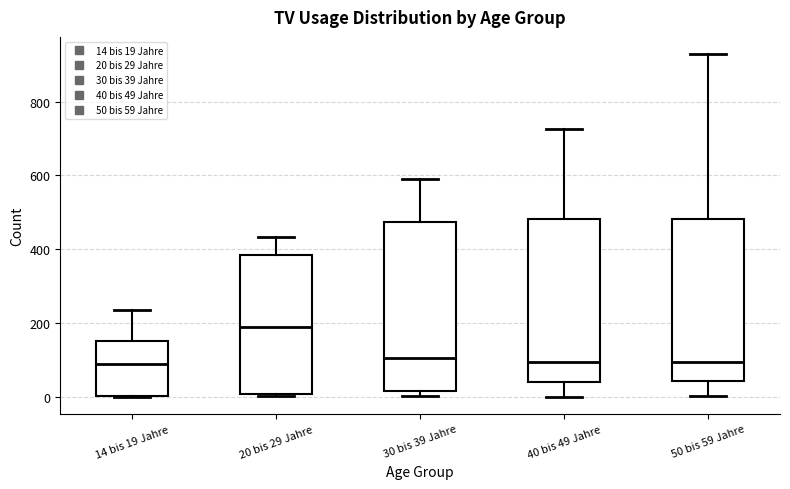

Which box has the highest median line?

20 bis 29 Jahre